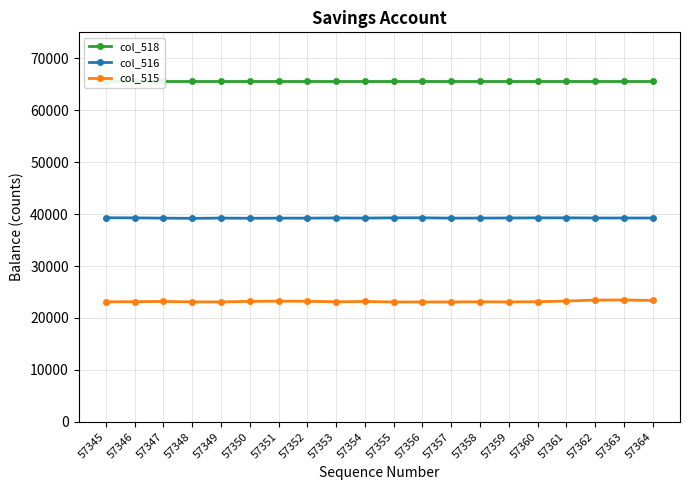

Rank the series by their maximum value, from highest to lowest.

col_518, col_516, col_515